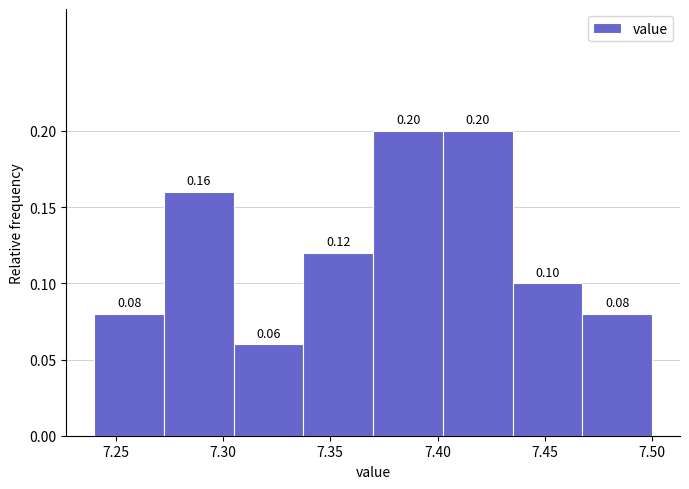

Reading left to right, transcribe this chart: for each bar, give the range it covers on the x-axis and its height. The bar edges are not printed on the chart, so give them approximately, as read against the axis.

7.240 to 7.275: 0.08
7.275 to 7.305: 0.16
7.305 to 7.340: 0.06
7.340 to 7.370: 0.12
7.370 to 7.405: 0.20
7.405 to 7.435: 0.20
7.435 to 7.470: 0.10
7.470 to 7.500: 0.08